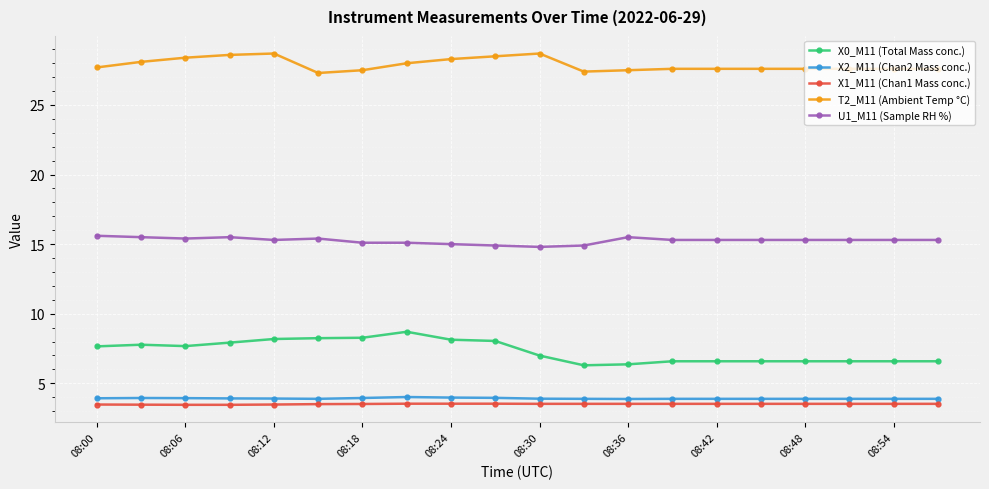

At how many categories does at least one series exceed 23?

20